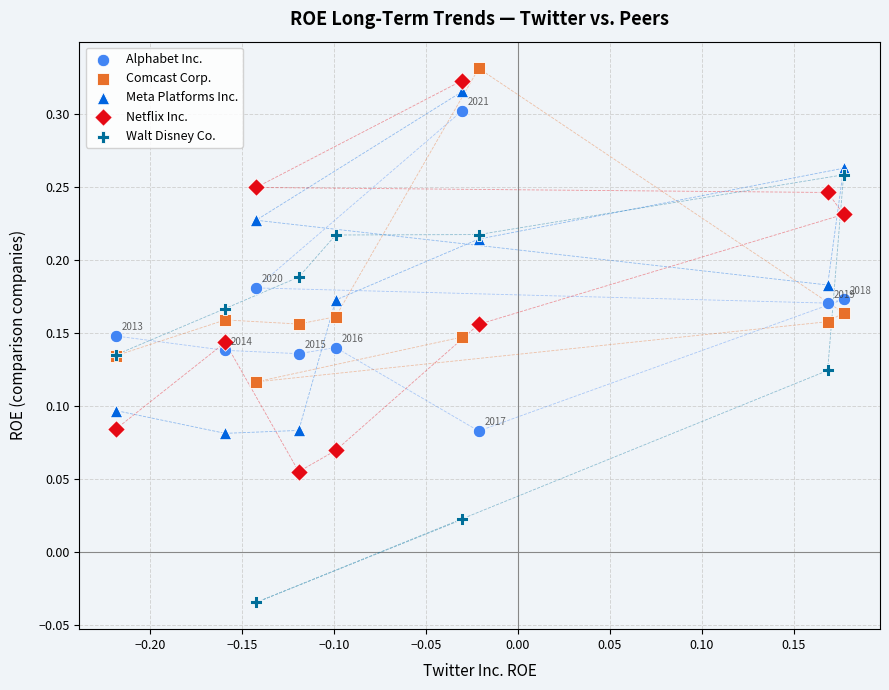

Which series reaches the minimum Y coordinate?

Walt Disney Co.